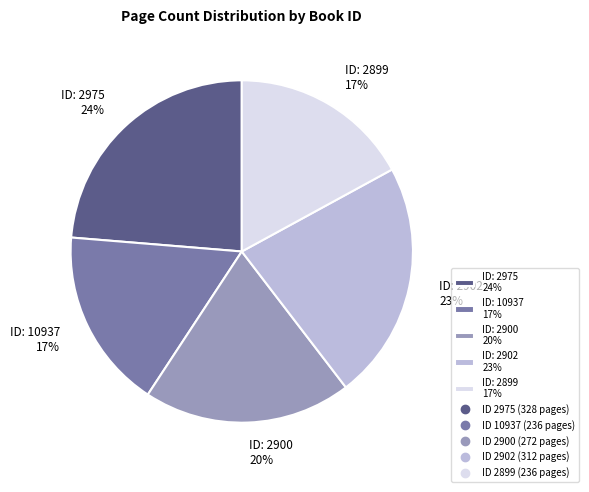

Combined, do ID: 2902 23% and ID: 2975 24% account for over 50%?

No